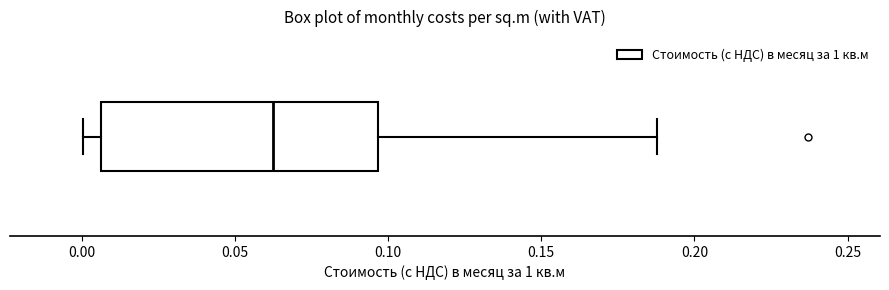

Where does the median line of the box sit on the x-axis? The values are not printed on the chart, so give them approximately, as read against the axis.

0.065